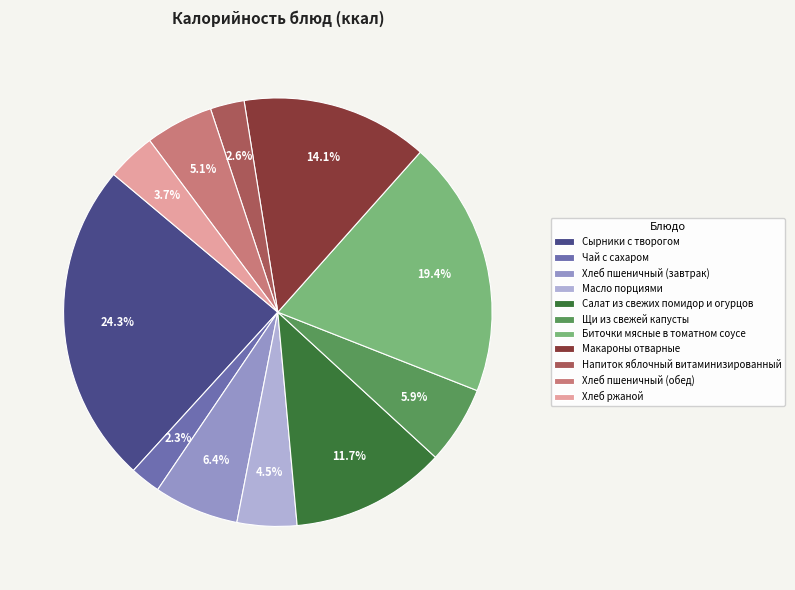

To the nearest percent, what percentage of the pie is Хлеб ржаной?

4%